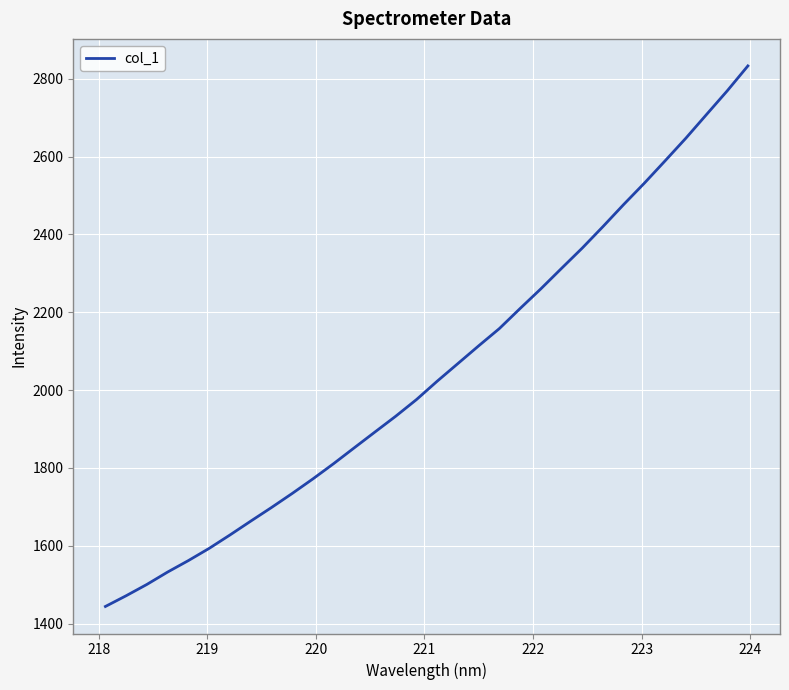

What is the difference between the maximum and minimum values?

1389.0